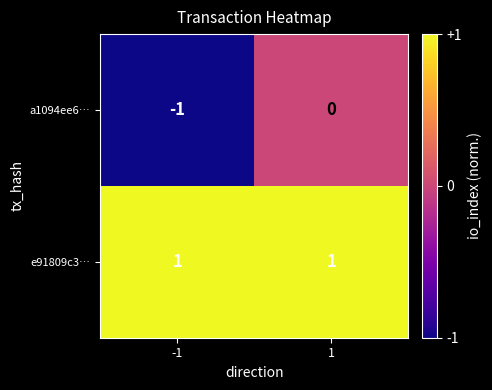

Reading left to right, what are all the values shown in this chart?

a1094ee6…: -1	0
e91809c3…: 1	1